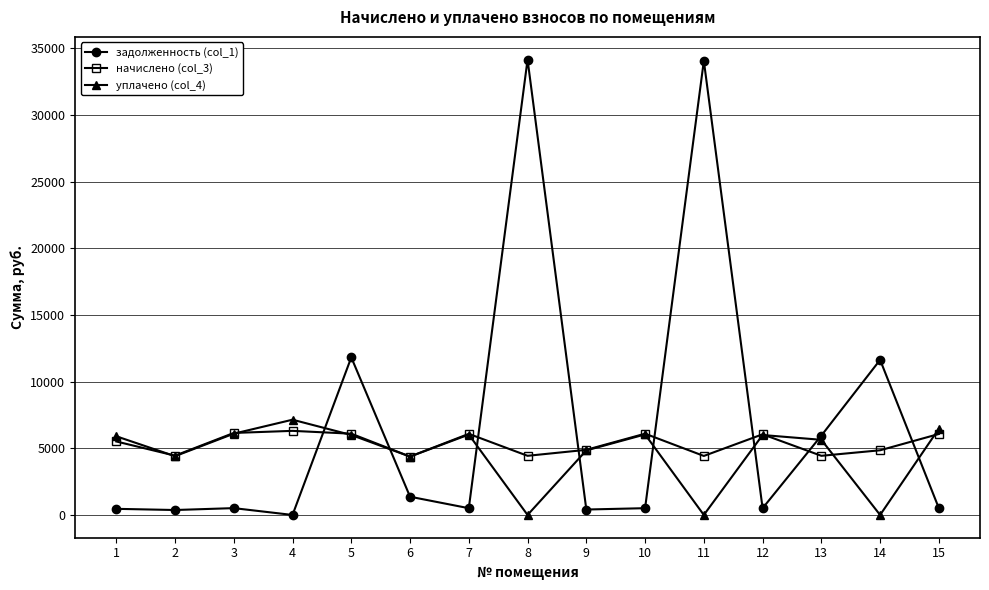

What is the lowest value of the начислено (col_3) series?

4382.3